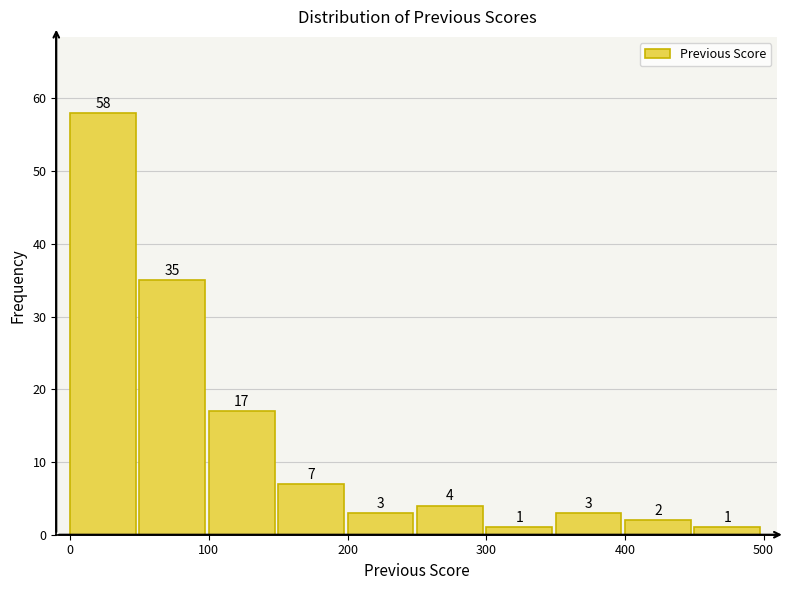

What is the height of the bar covering 250 to 300 on the x-axis?

4